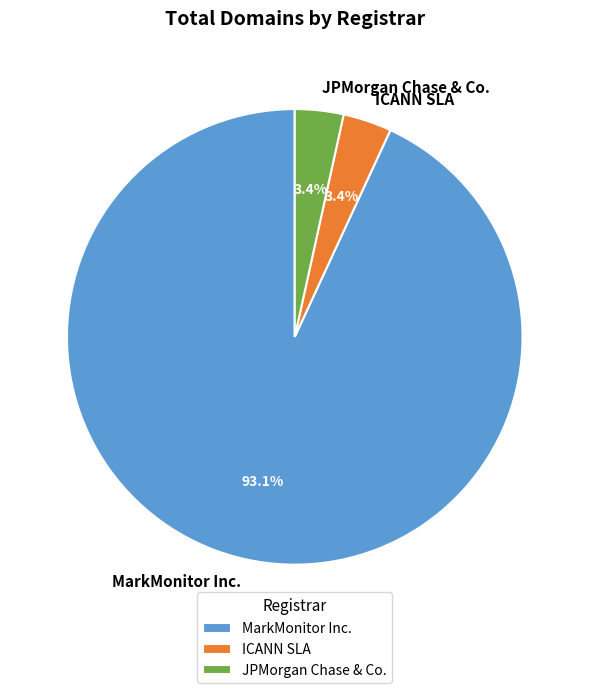

What percentage is the MarkMonitor Inc. slice, to the nearest percent?

93%